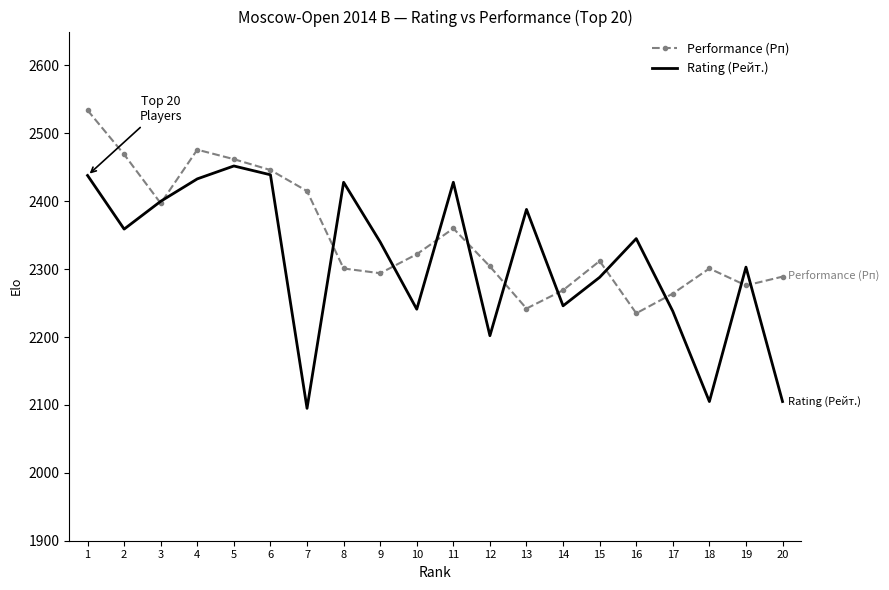

What is the difference between the Performance (Рп) values at 4 and 10?

154